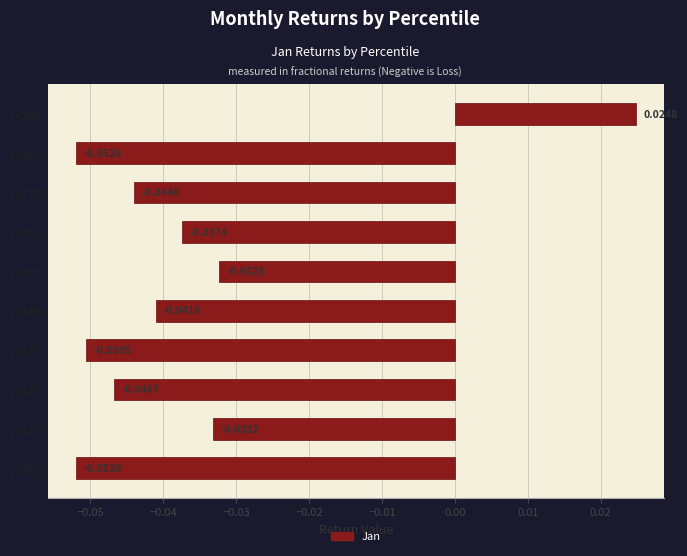

How many values are below zero?

9